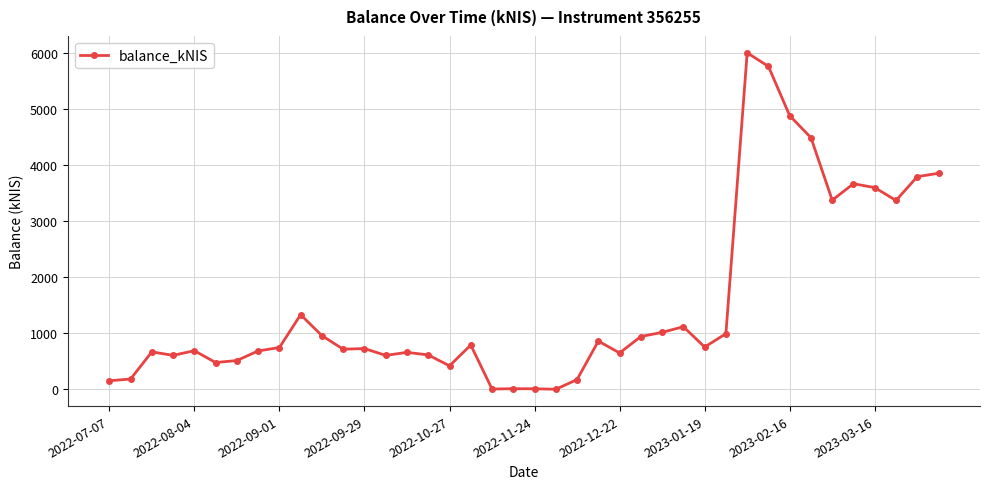

True or false: the data has more than 1 interior local peaks.

True